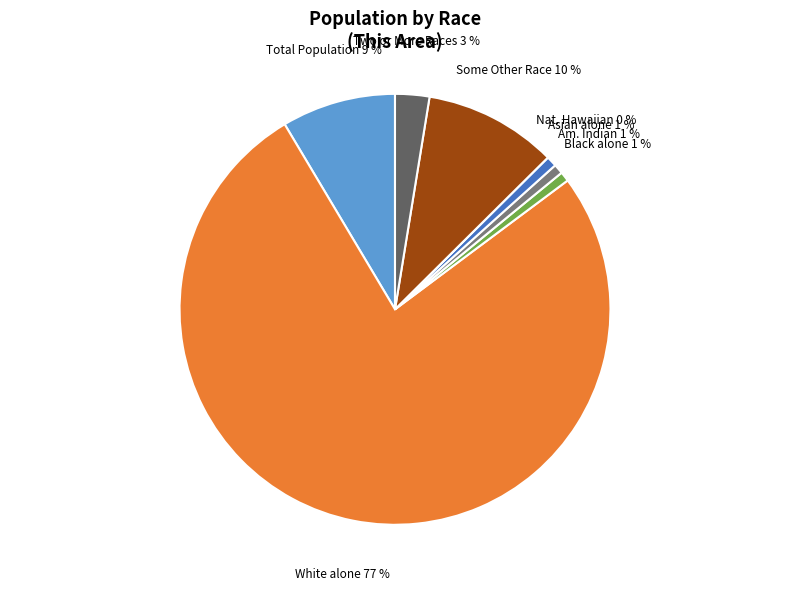

How much of the chart is everything except Native Hawaiian and Other Pacific Islander?

100.0%